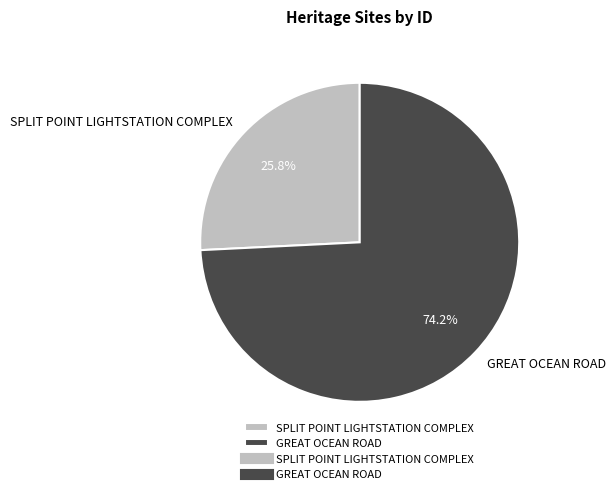

Which has a higher value, GREAT OCEAN ROAD or SPLIT POINT LIGHTSTATION COMPLEX?

GREAT OCEAN ROAD